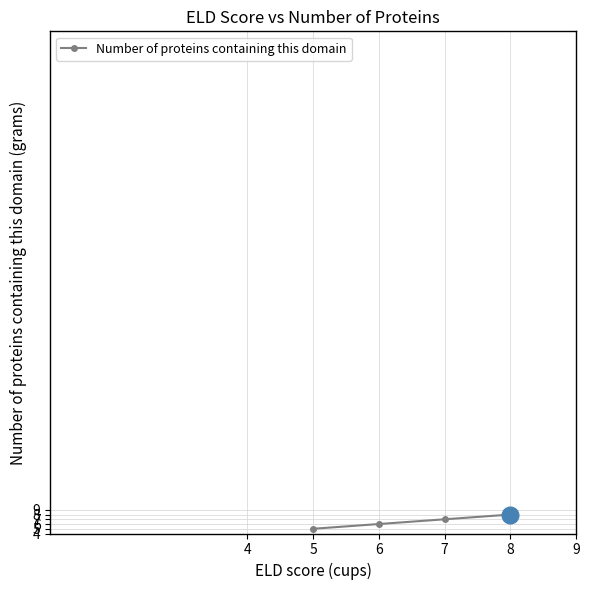

How many distinct data groups are displayed?

1